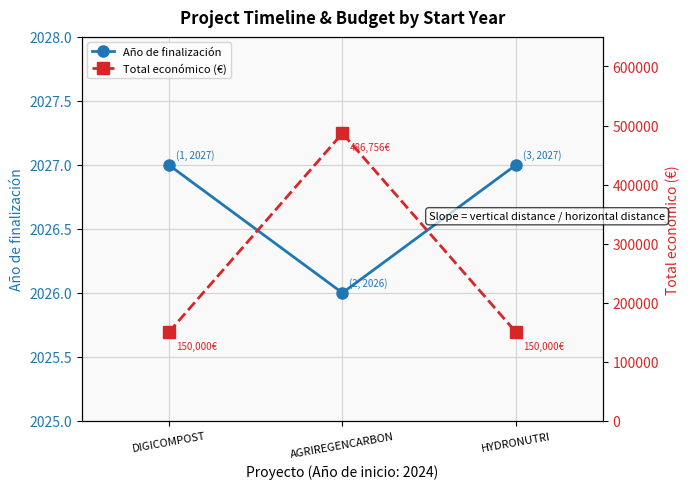

Count the Total económico (€) values in the range 150000 to 486756.

3